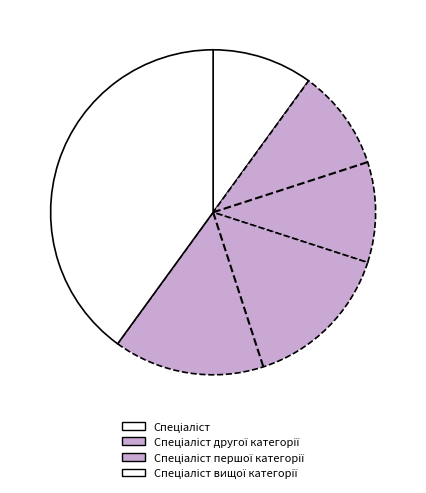

What is the largest slice in the pie chart?

Спеціаліст вищої категорії